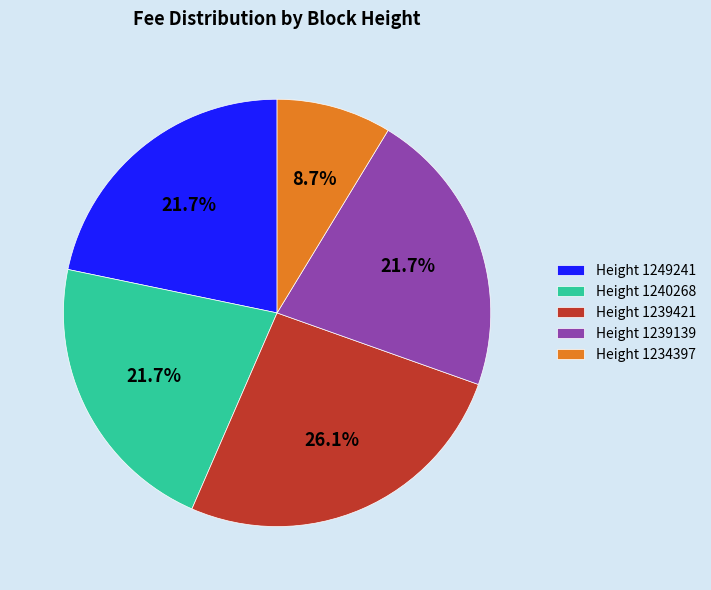

How many slices are in this pie chart?

5